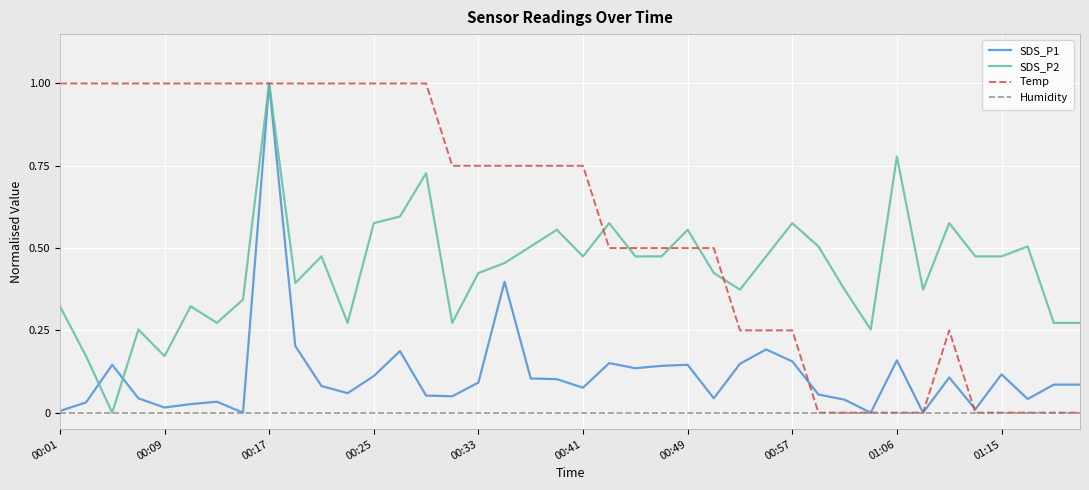

List the series in order of their overall mean, highest first.

Temp, SDS_P2, SDS_P1, Humidity